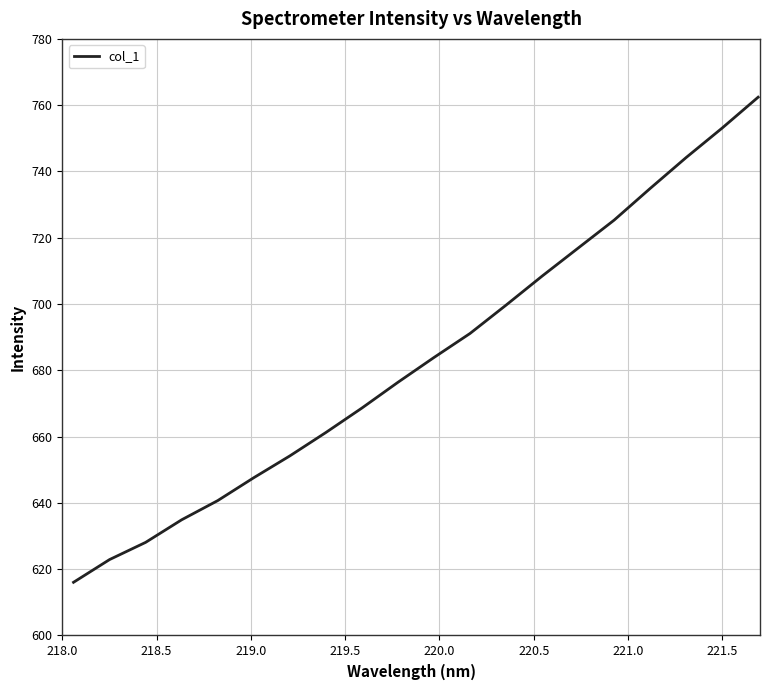

What is the difference between the maximum and minimum values?

146.4